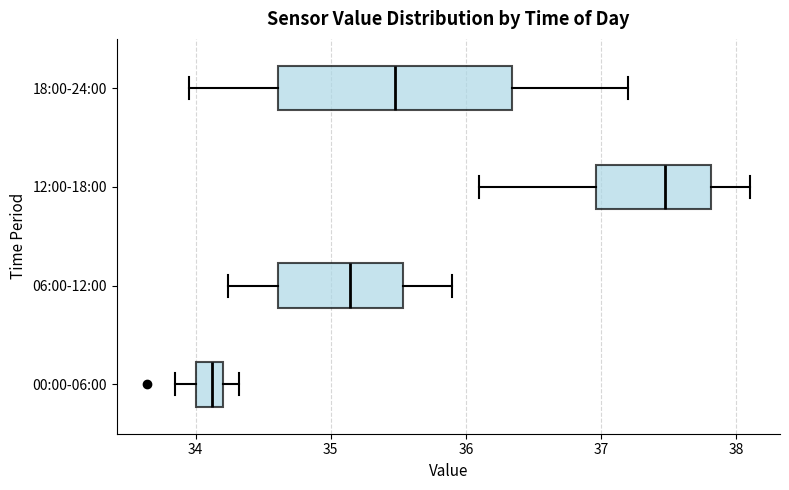

Comparing the boxes themselves (not the whiskers), which one is the widest?

18:00-24:00